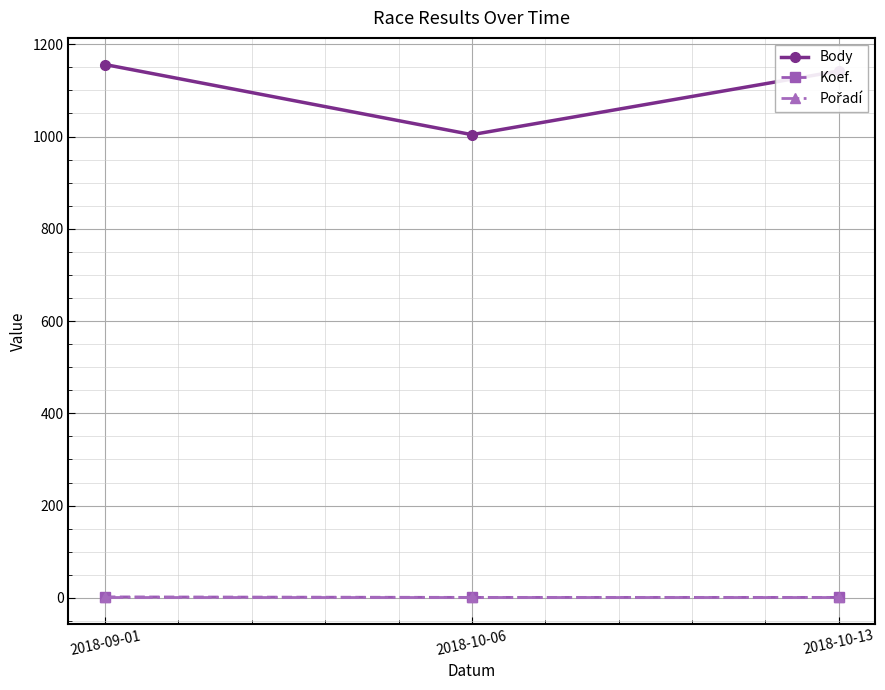

How many lines are shown in the chart?

3